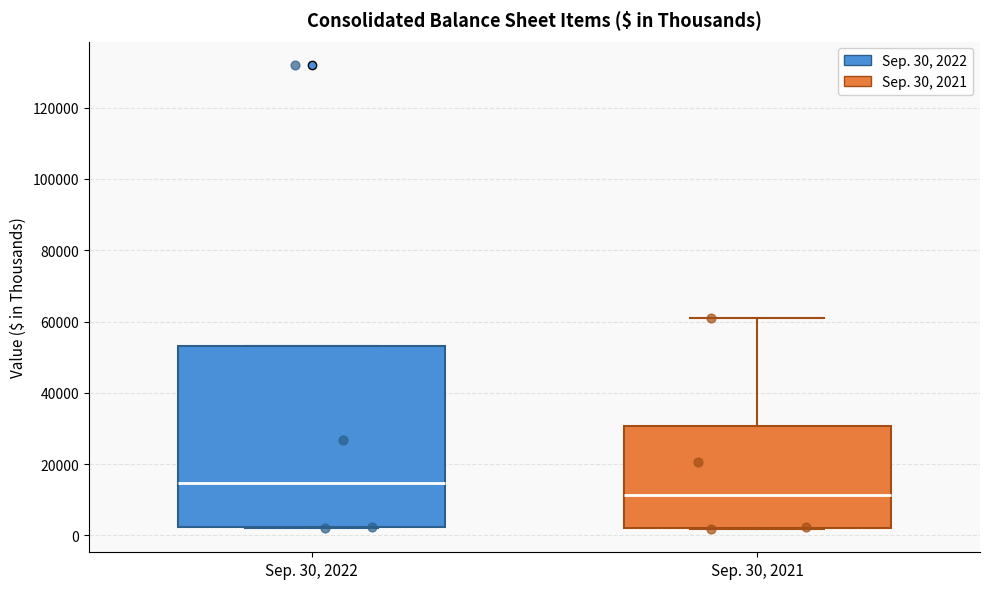

Where does the upper whisker of the box for Sep. 30, 2021 end on the y-axis? The values are not printed on the chart, so give them approximately, as read against the axis.

62000